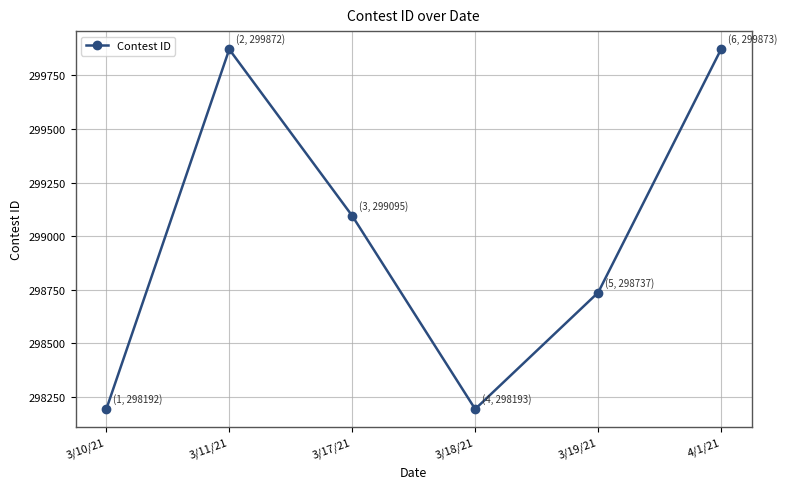

What is the smallest value displayed?

298192